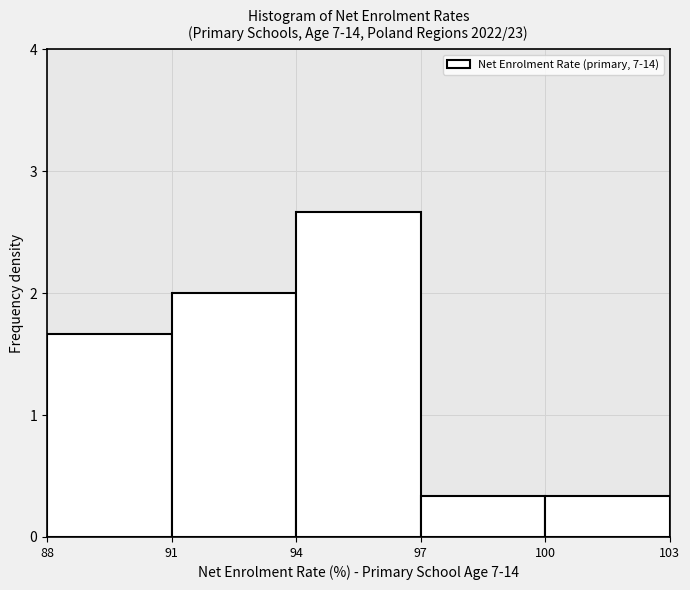

Reading left to right, transcribe this chart: for each bar, give the range it covers on the x-axis and its height. The values are not printed on the chart, so give them approximately, as read against the axis.

88 to 91: 1.7
91 to 94: 2.0
94 to 97: 2.7
97 to 100: 0.3
100 to 103: 0.3